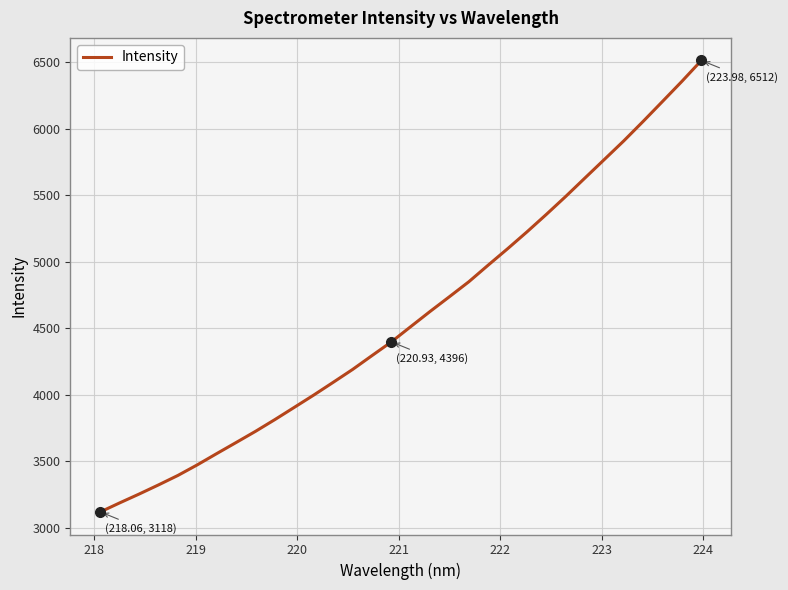

What is the greatest value displayed?

6511.6